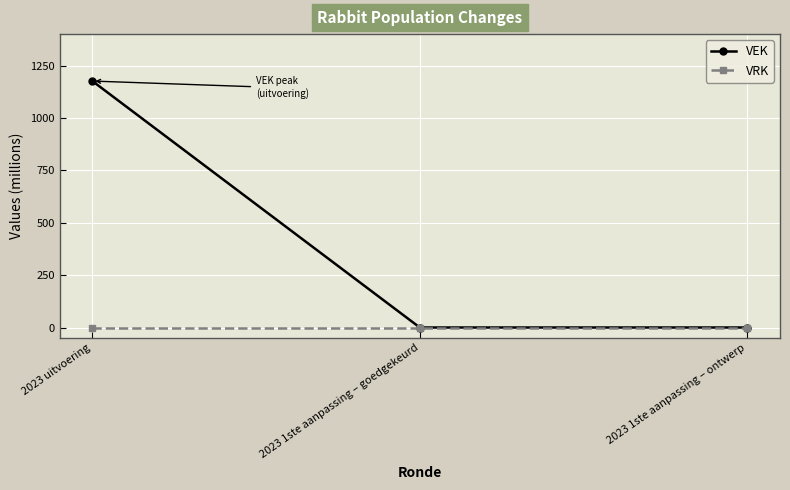

What position from the right is 2023 uitvoering?

3